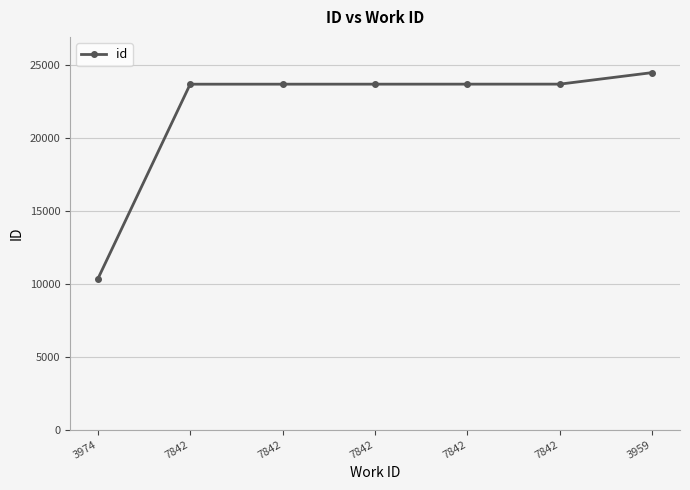

Does the chart have visible grid lines?

Yes